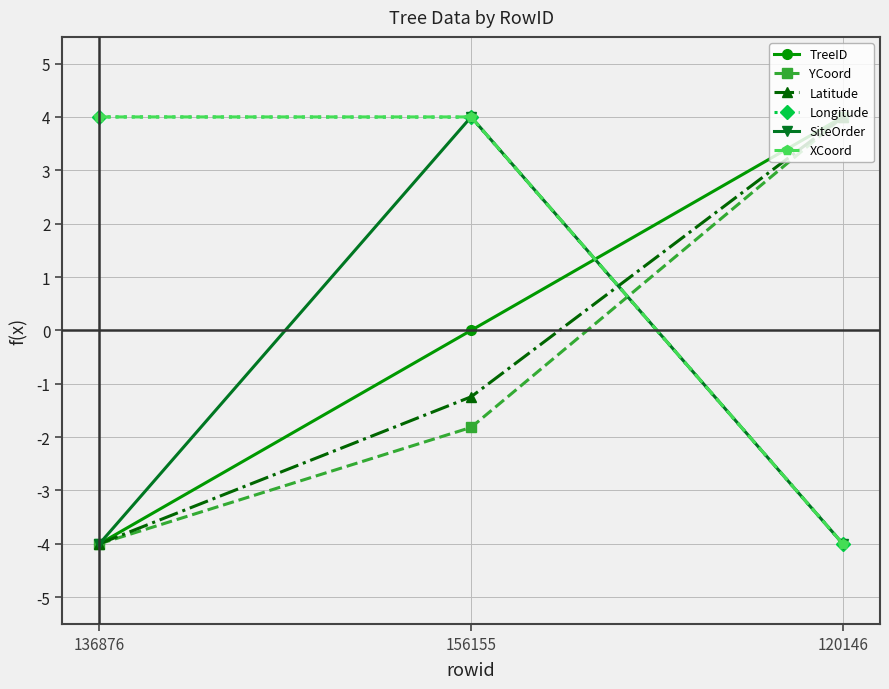

Where does the Latitude series first go above -1?

120146